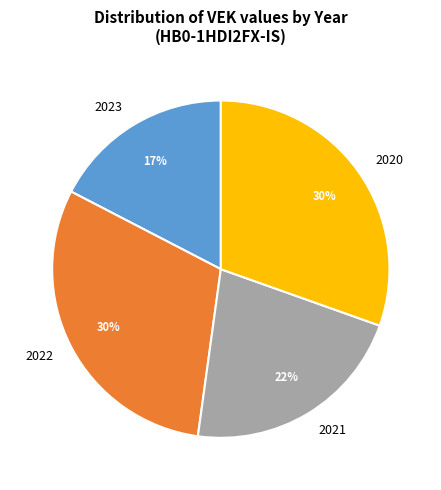

The 2021 slice represents 22% of the pie. True or false?

True